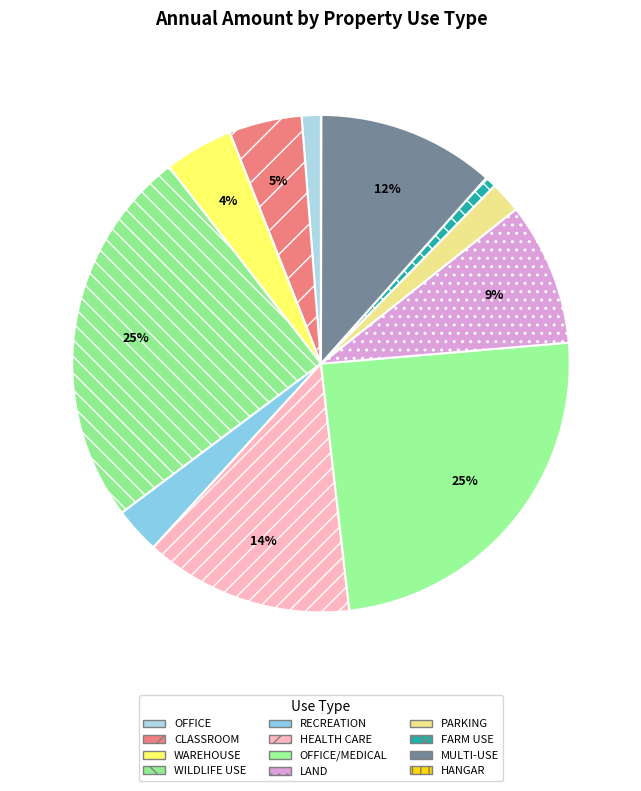

Approximately how many times larger is the value at MULTI-USE compared to LAND?

1.2